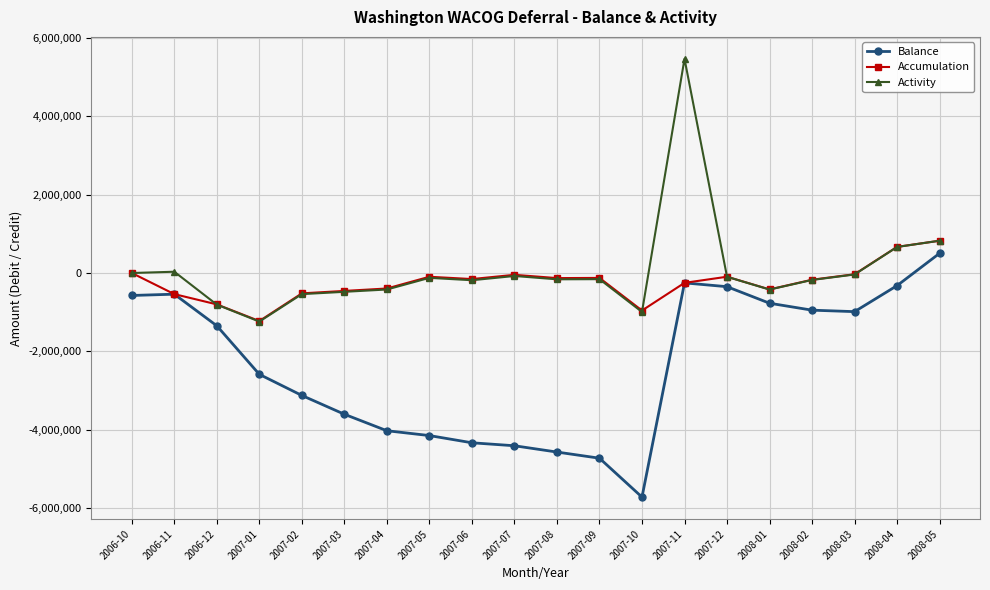

True or false: Accumulation has a value of 823496 at 2008-05.

True